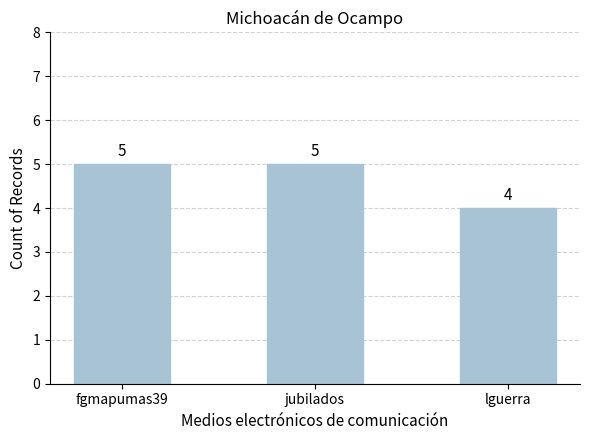

Which label corresponds to the smallest value in the chart?

lguerra